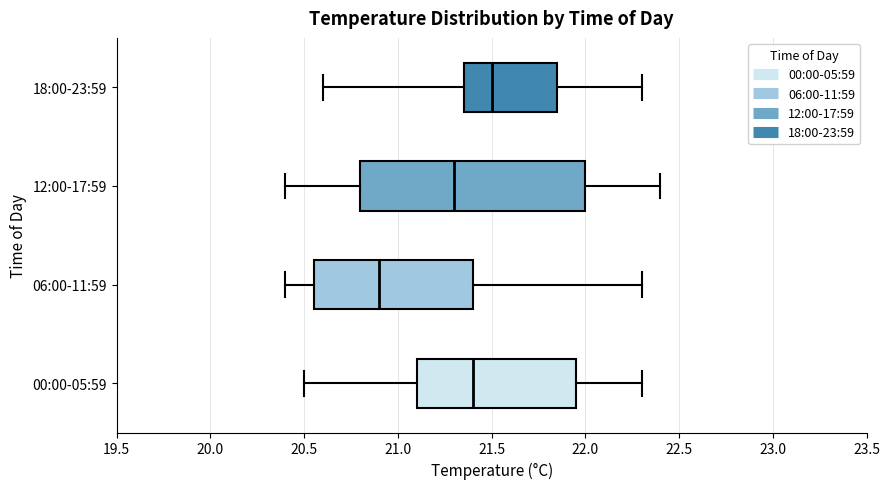

Which box is the widest, from its left edge to its right edge?

12:00-17:59